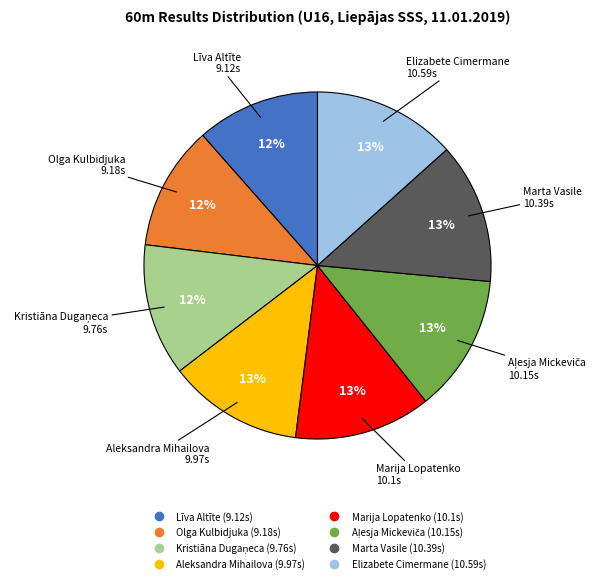

The Aleksandra Mihailova slice represents 13% of the pie. True or false?

True